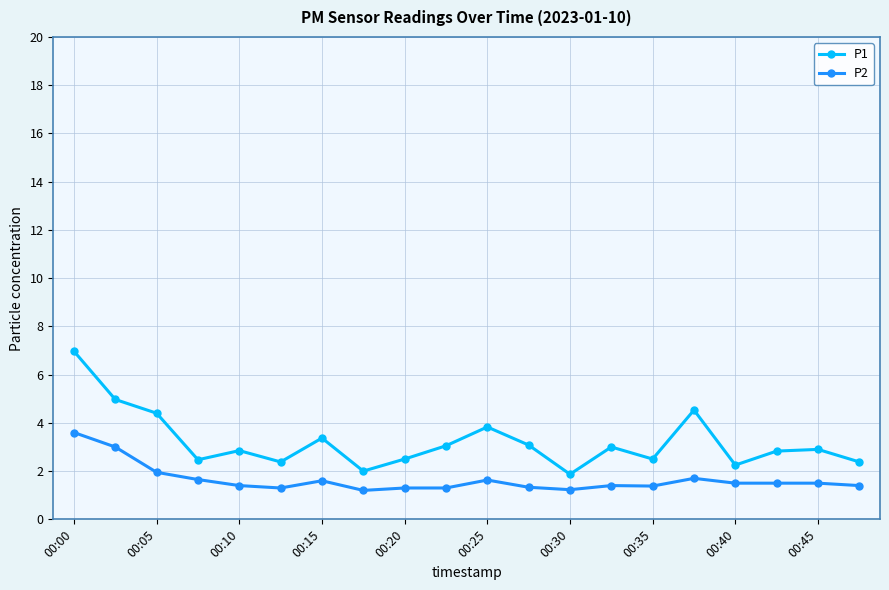

What is the sum of all P1 values?

64.1